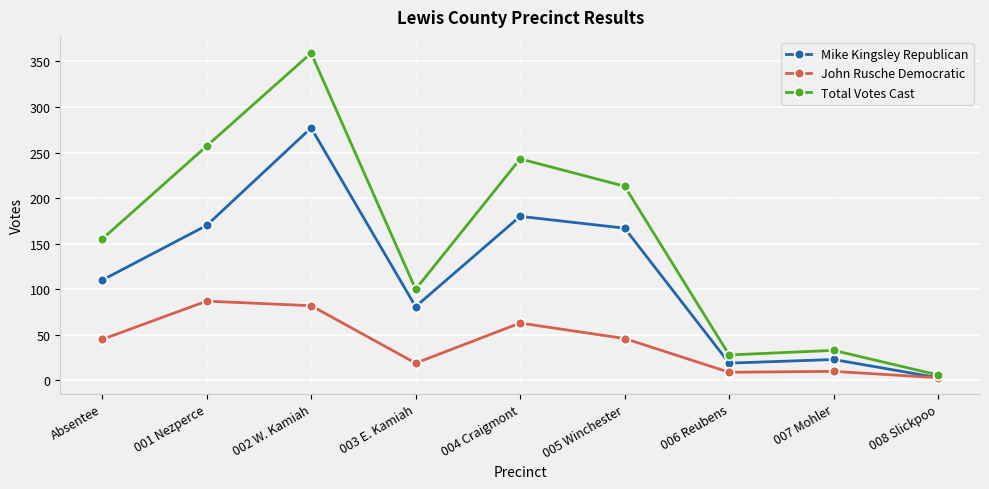

What is the label of the 2nd point from the right?

007 Mohler